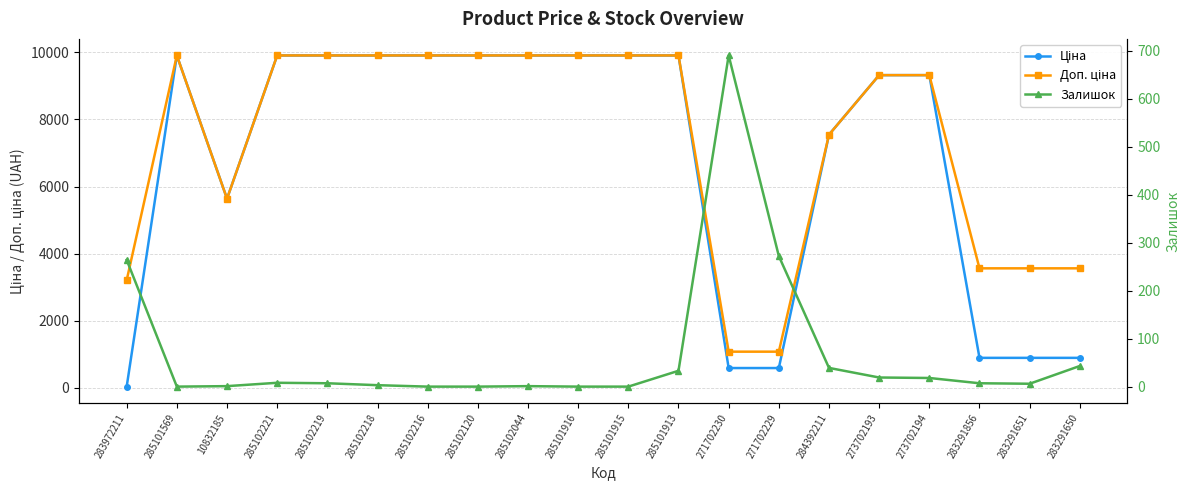

True or false: Доп. ціна and Залишок cross at least once.

False